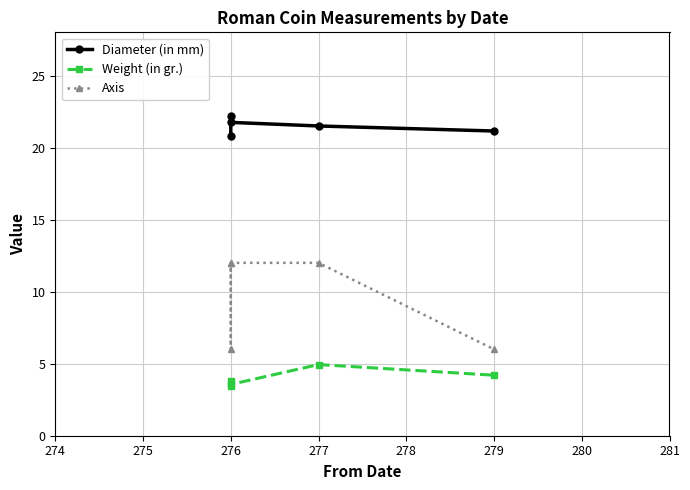

Reading left to right, list all the values displayed in this chart.

Diameter (in mm): 20.8	22.2	21.8	21.5	21.1
Weight (in gr.): 3.8	3.4	3.6	4.9	4.2
Axis: 12.0	6.0	12.0	12.0	6.0